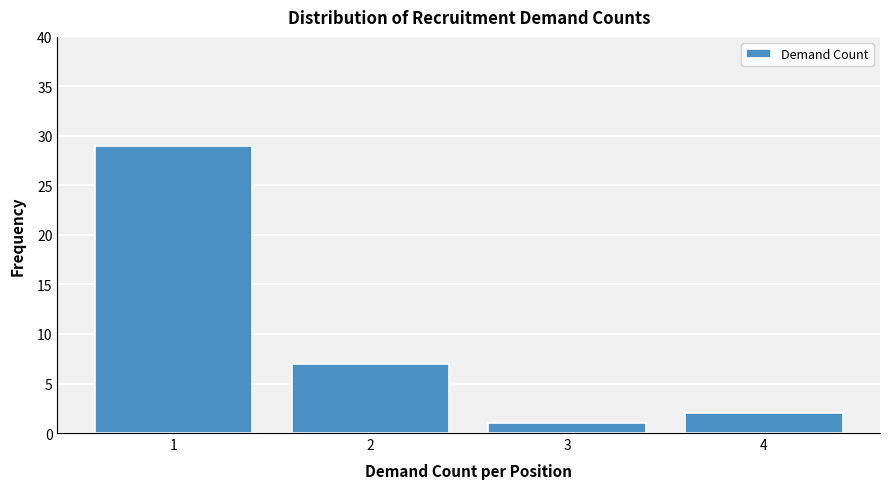

Reading left to right, list every bar in this chart as the range it spans on the x-axis followed by its height. The values are not printed on the chart, so give them approximately, as read against the axis.

0.5 to 1.5: 29
1.5 to 2.5: 7
2.5 to 3.5: 1
3.5 to 4.5: 2